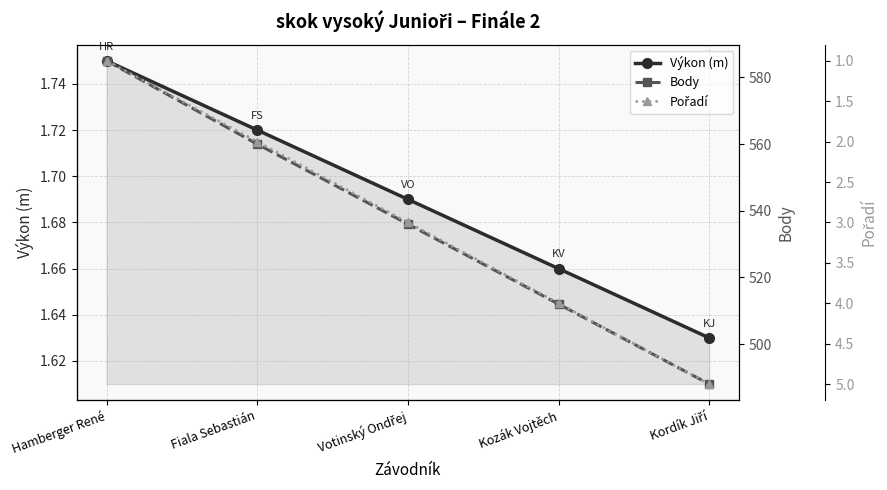

Reading left to right, transcribe all the data shown in this chart.

Výkon (m): 1.8	1.7	1.7	1.7	1.6
Body: 585.0	560.0	536.0	512.0	488.0
Pořadí: 1.0	2.0	3.0	4.0	5.0